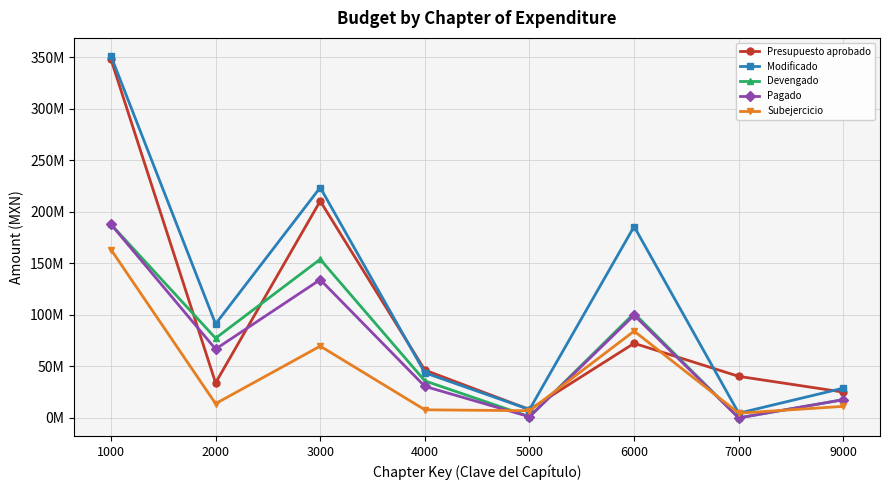

Which category has the lowest value in the Devengado series?

7000